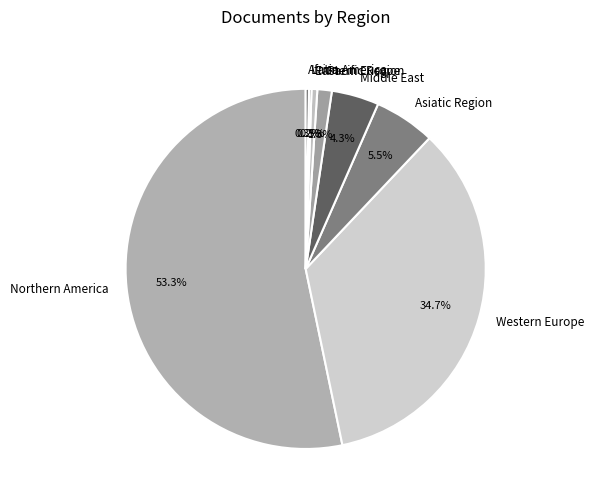

What is the total percentage of Pacific Region and Eastern Europe?

1.8%